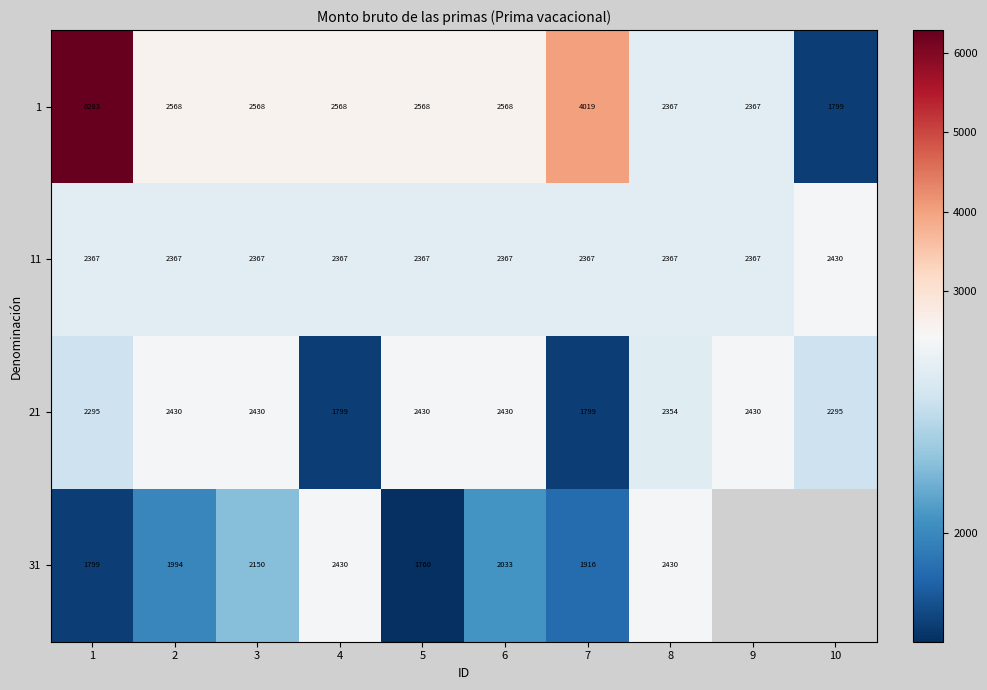

Is the value of 21 at 10 greater than the value of 31 at 5?

Yes